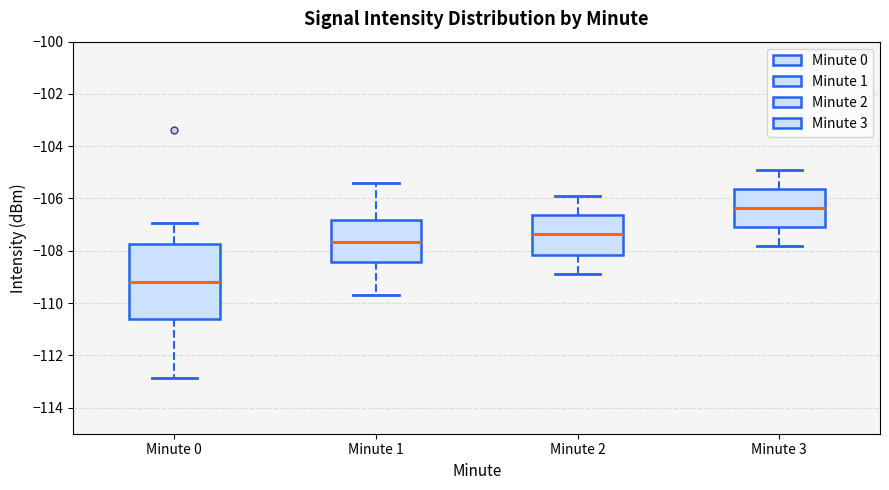

Reading left to right, read every box against the y-axis: the position of its median line, the range the box covers, and the ends of its whiskers. The values are not printed on the chart, so give them approximately, as read against the axis.

Minute 0: median -109.2, box -110.6 to -107.8, whiskers -112.8 to -107.0
Minute 1: median -107.6, box -108.4 to -106.8, whiskers -109.6 to -105.4
Minute 2: median -107.4, box -108.2 to -106.6, whiskers -108.8 to -105.8
Minute 3: median -106.4, box -107.0 to -105.6, whiskers -107.8 to -104.8